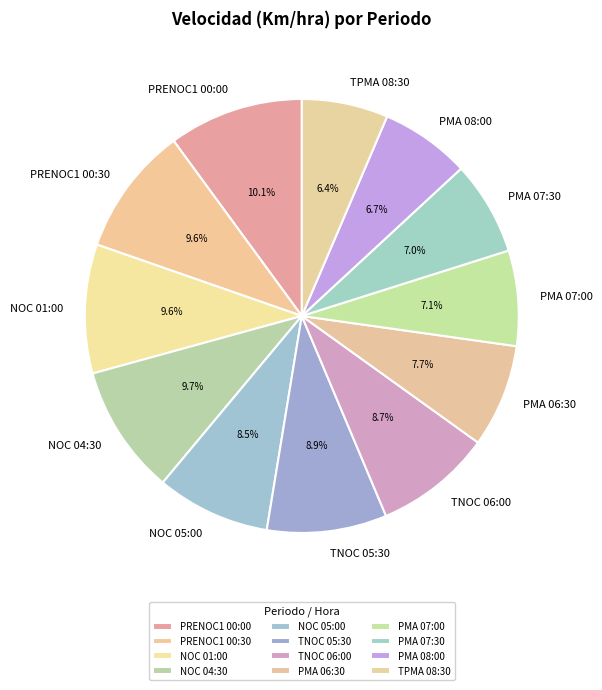

Approximately how many times larger is the value at PMA 06:30 compared to PRENOC1 00:30?

0.8